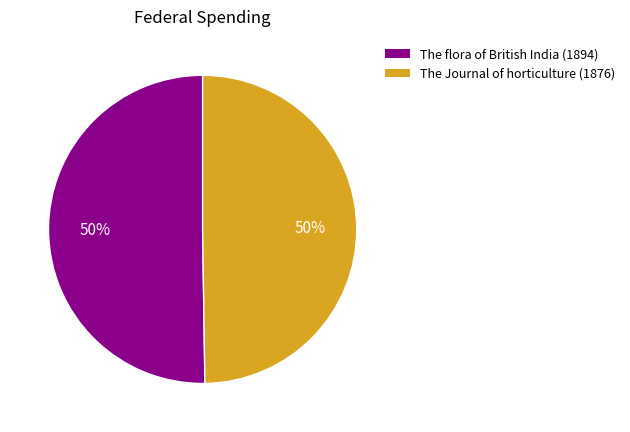

Is the sum of The Journal of horticulture (1876) and The flora of British India (1894) greater than half?

Yes